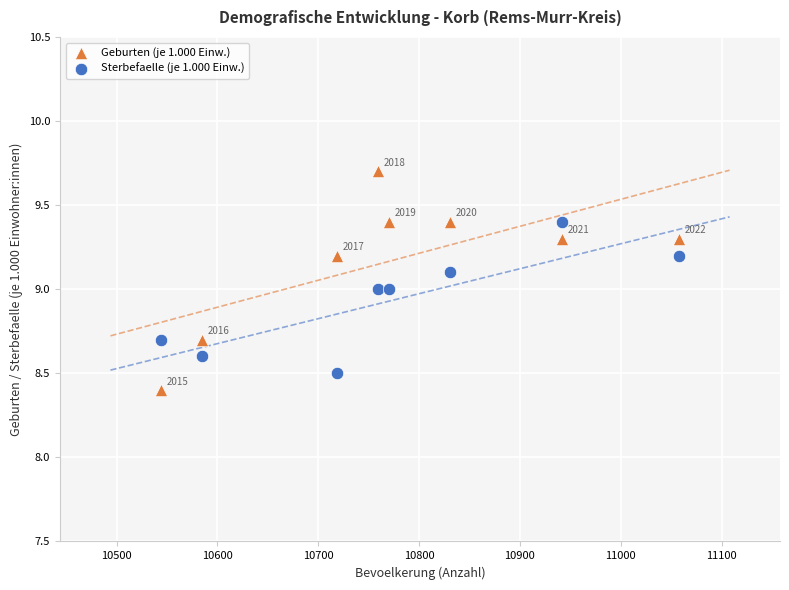

Which series reaches the minimum Y coordinate?

Geburten (je 1.000 Einw.)